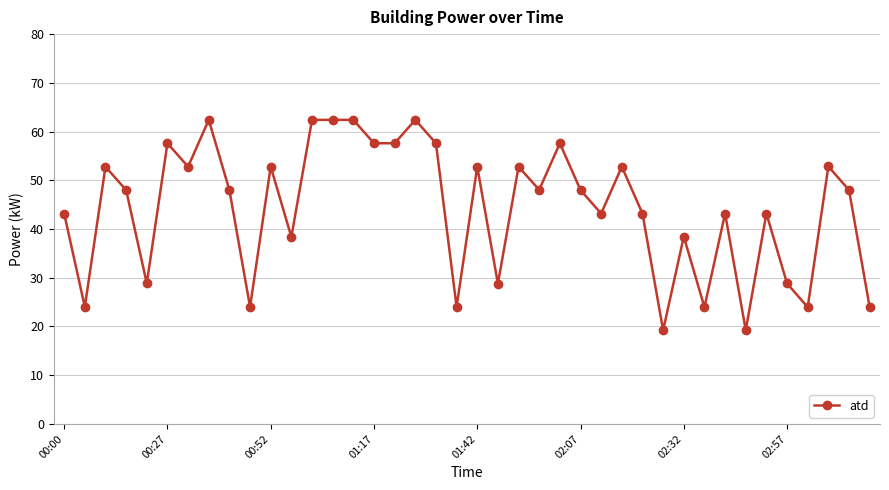

What is the greatest value displayed?

62.4